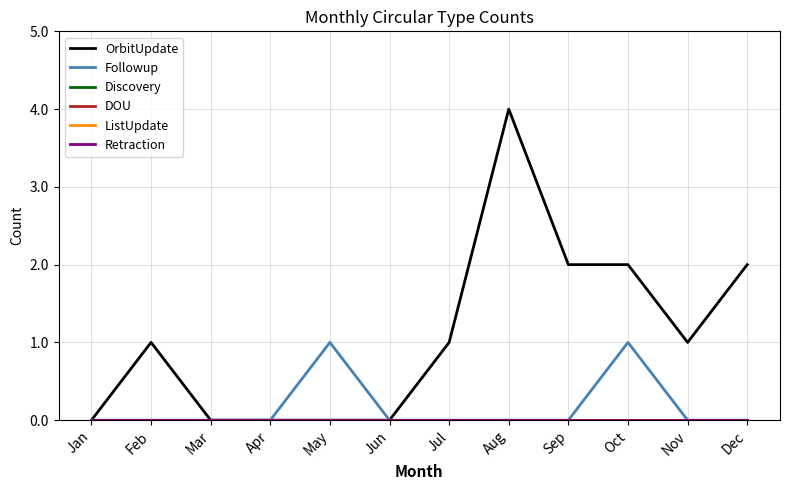

Where is the first local maximum for Followup?

May